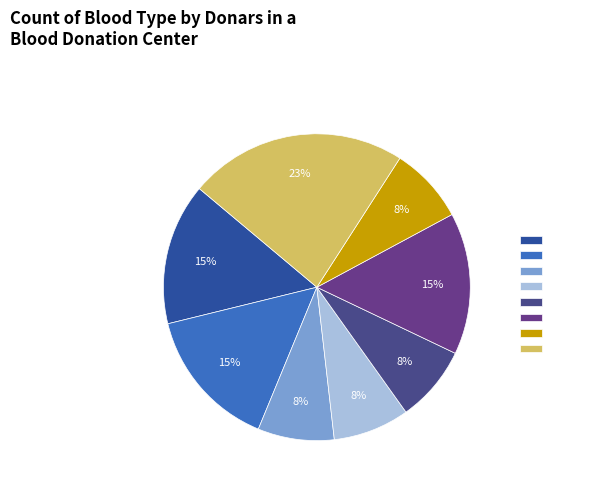

Which category has the biggest portion of the pie?

O+